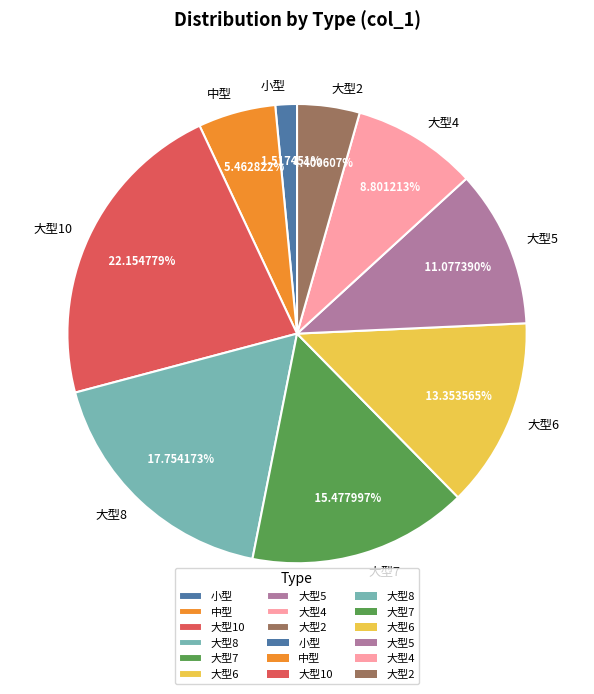

Does 小型 account for over 50% of the chart?

No